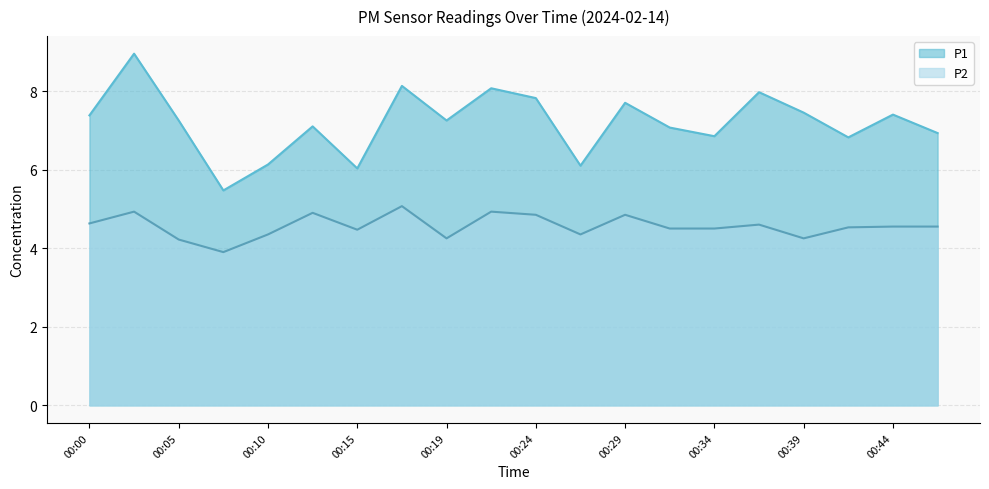

True or false: P2 and P1 cross at least once.

False